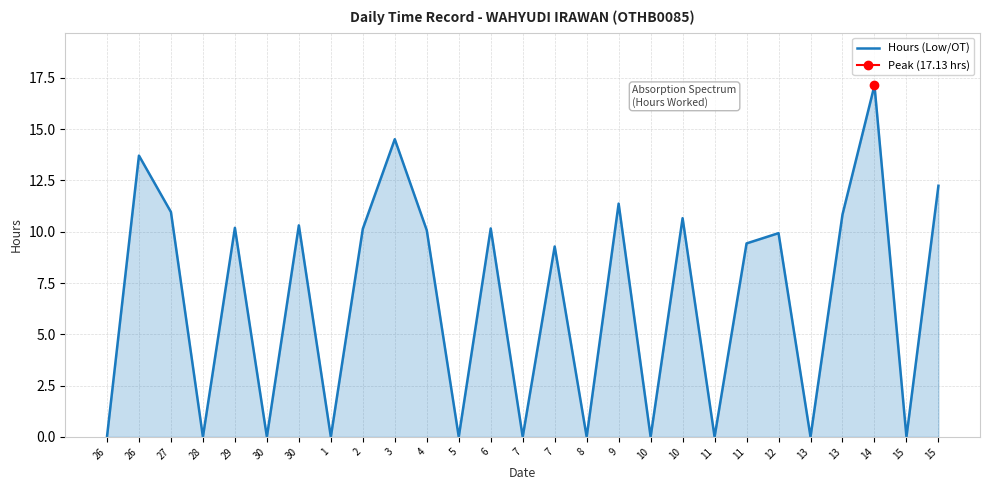

Reading left to right, what are all the values shown in this chart?

0.0	13.7	11.0	0.0	10.2	0.0	10.3	0.0	10.1	14.5	10.1	0.0	10.2	0.0	9.3	0.0	11.4	0.0	10.7	0.0	9.4	9.9	0.0	10.8	17.1	0.0	12.2